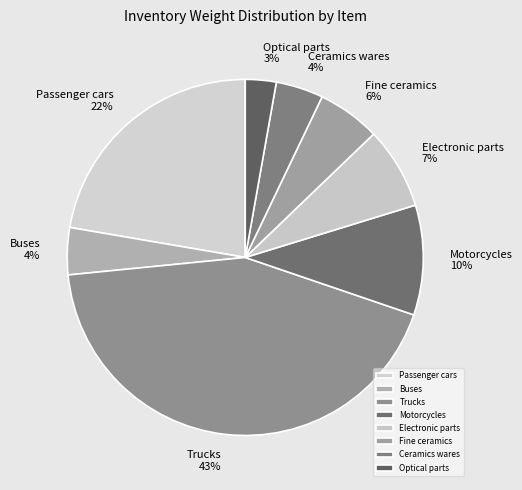

Does Trucks represent more than half of the total?

No